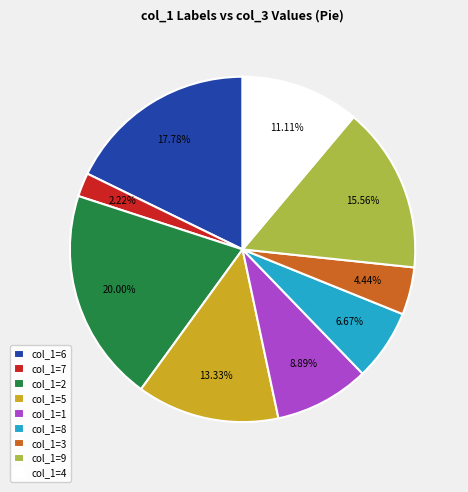

Is there any slice that represents more than half of the pie?

No